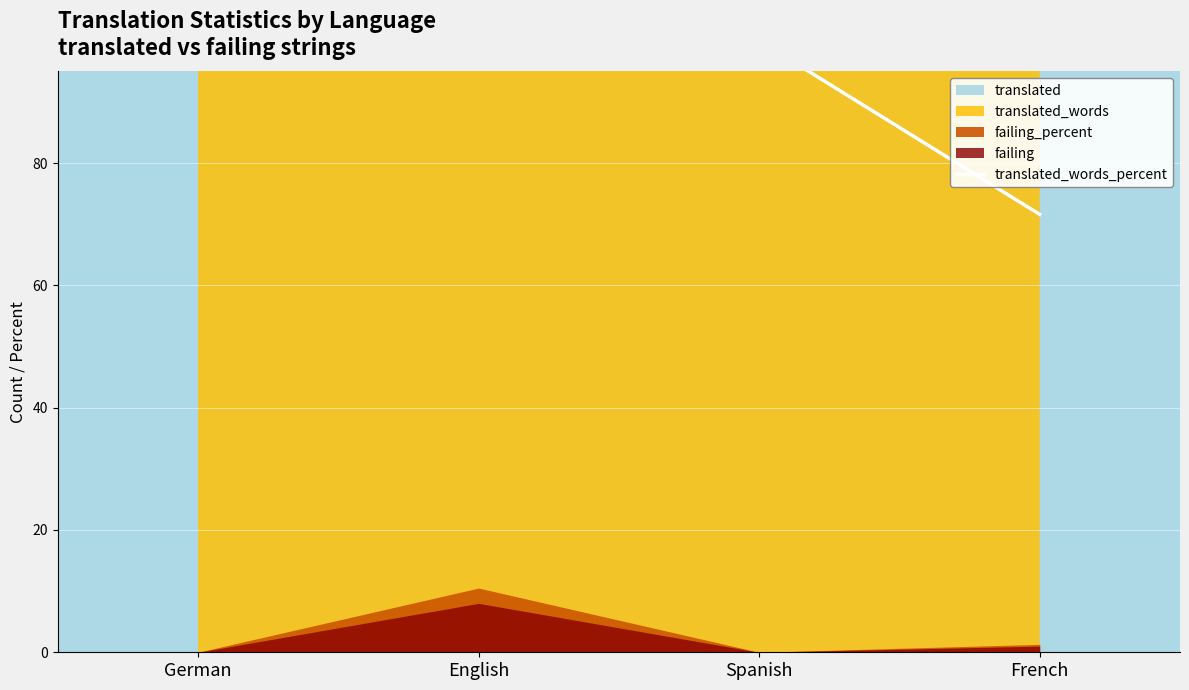

Reading right to left, transcribe all the data shown in this chart.

71.6	100.0	100.0	100.0